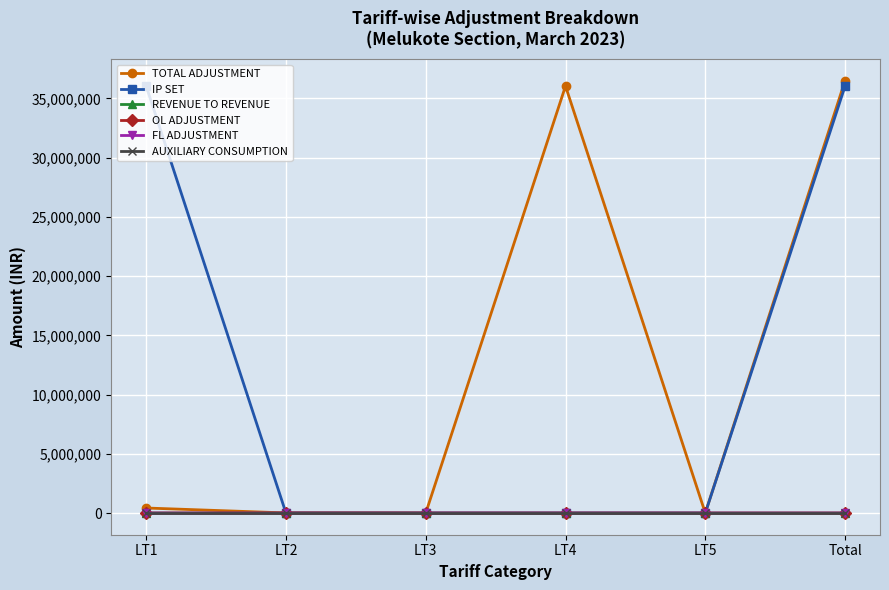

At which category is the sum across all series the highest?

Total